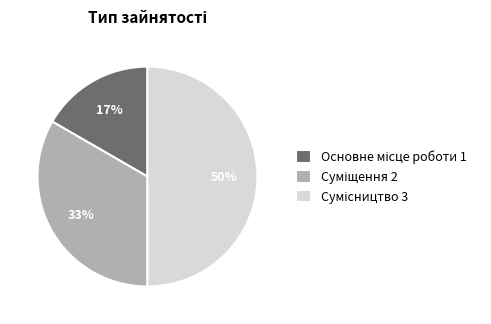

How many slices are in this pie chart?

3